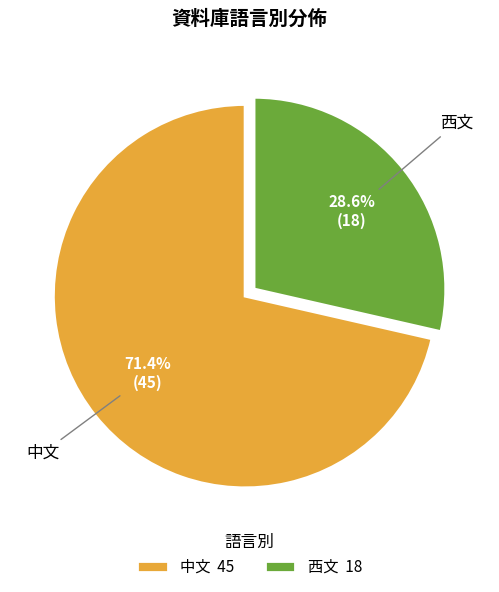

Is there any slice that represents more than half of the pie?

Yes